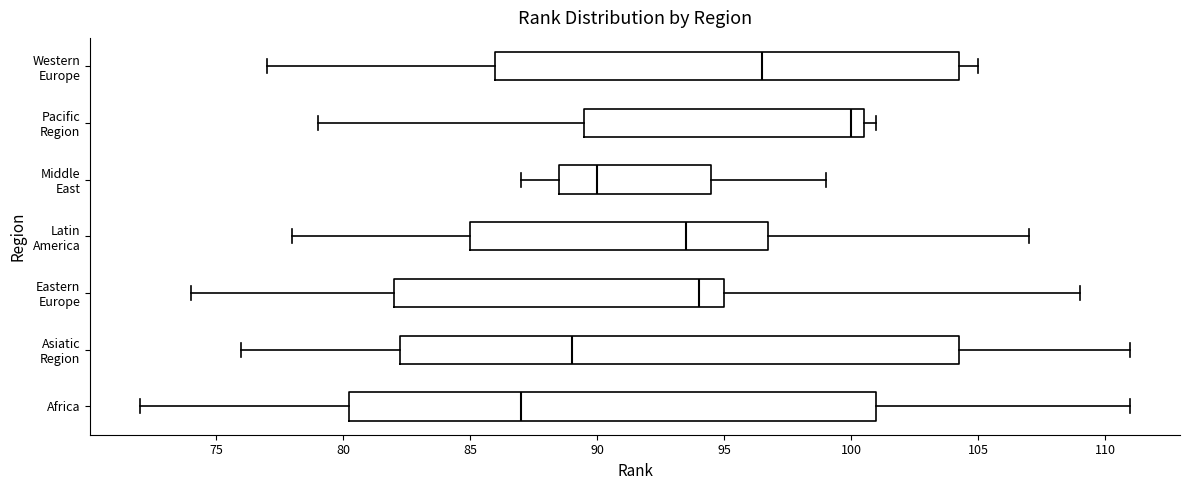

Reading bottom to top, transcribe this box plot: for each box, give where its median line is, the range the box spans, and where its two whiskers end, as read against the x-axis. The values are not printed on the chart, so give them approximately, as read against the axis.

Africa: median 87.0, box 80.5 to 101.0, whiskers 72.0 to 111.0
Asiatic Region: median 89.0, box 82.5 to 104.5, whiskers 76.0 to 111.0
Eastern Europe: median 94.0, box 82.0 to 95.0, whiskers 74.0 to 109.0
Latin America: median 93.5, box 85.0 to 97.0, whiskers 78.0 to 107.0
Middle East: median 90.0, box 88.5 to 94.5, whiskers 87.0 to 99.0
Pacific Region: median 100.0, box 89.5 to 100.5, whiskers 79.0 to 101.0
Western Europe: median 96.5, box 86.0 to 104.5, whiskers 77.0 to 105.0